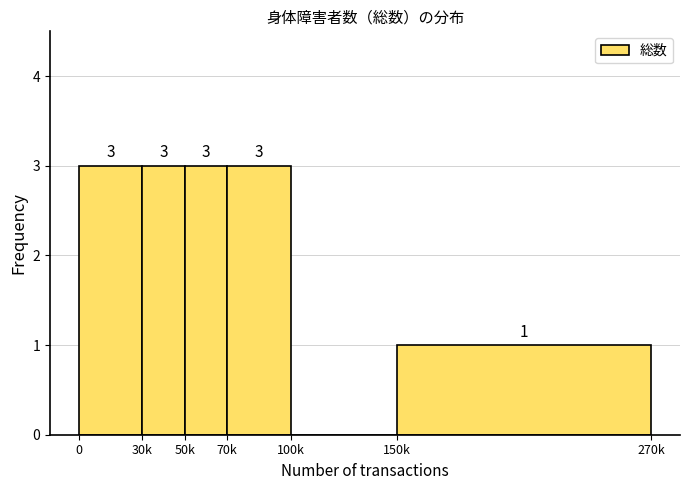

Reading right to left, extract all data points from this chart.

150k=1	100k=0	70k=3	50k=3	30k=3	0=3